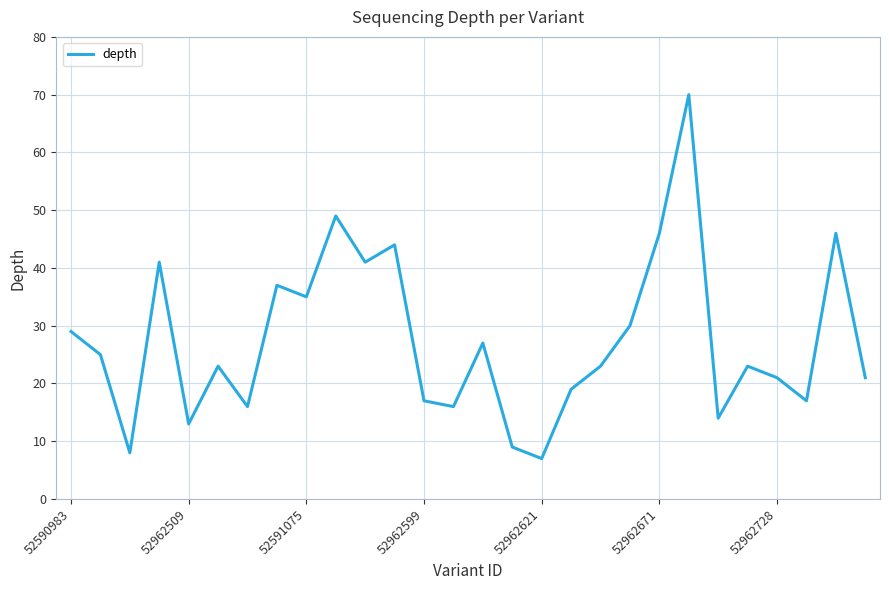

What is the difference between the maximum and minimum values?

63